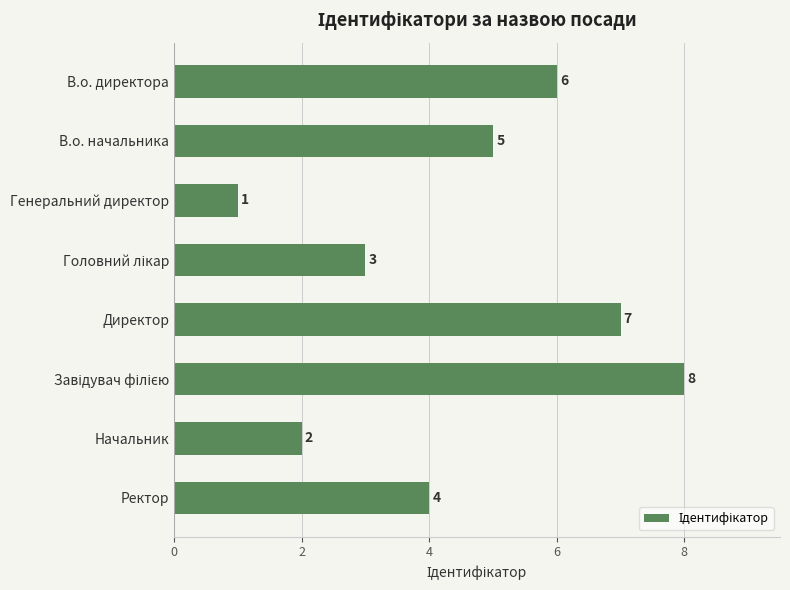

What is the difference between the maximum and minimum values?

7